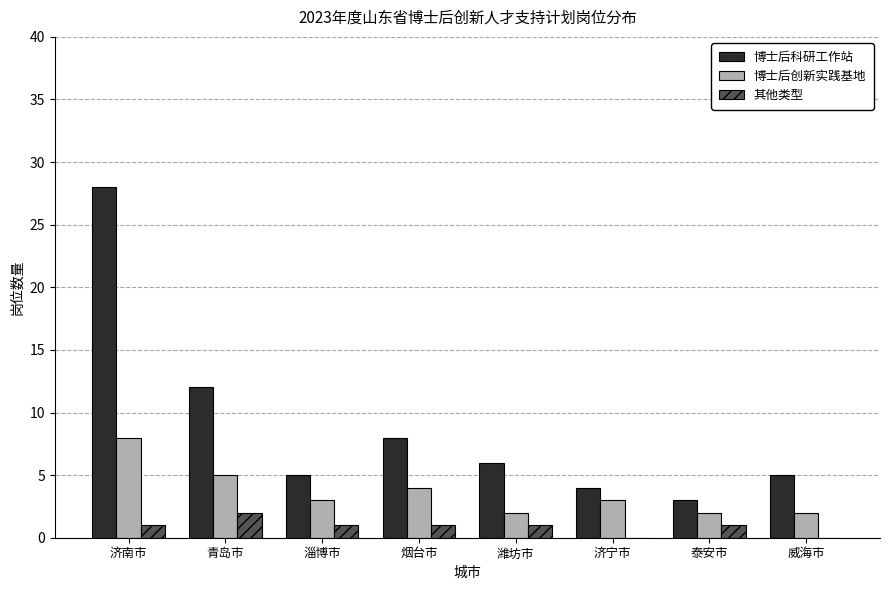

At which category is the sum across all series the highest?

济南市